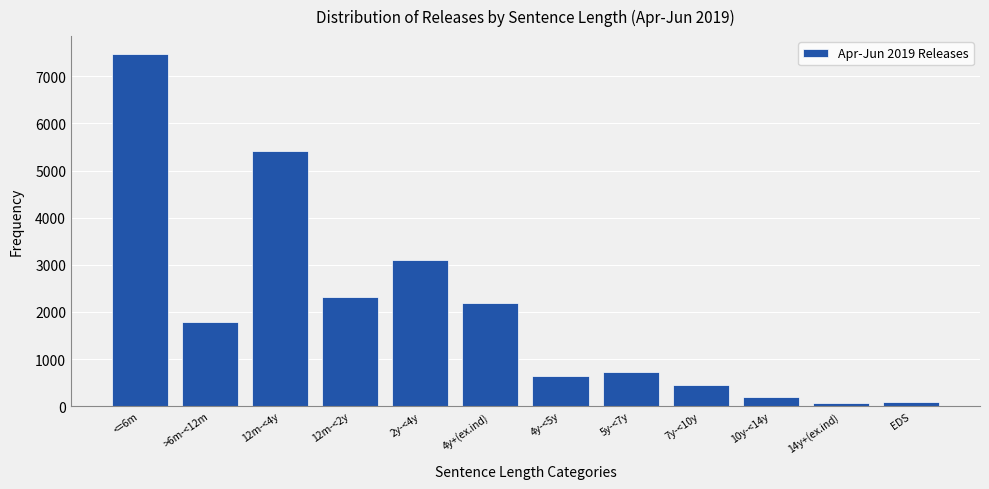

What is the sum of all values?

24489